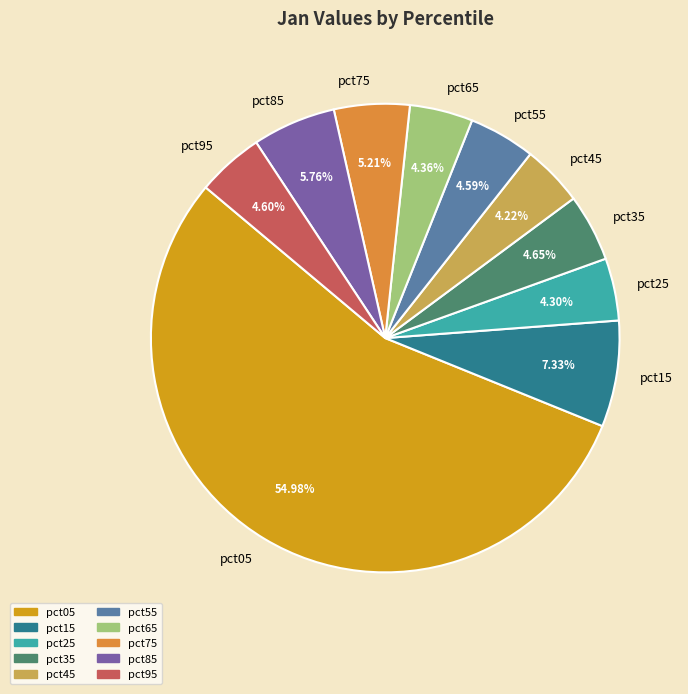

What percentage is the pct95 slice, to the nearest percent?

5%